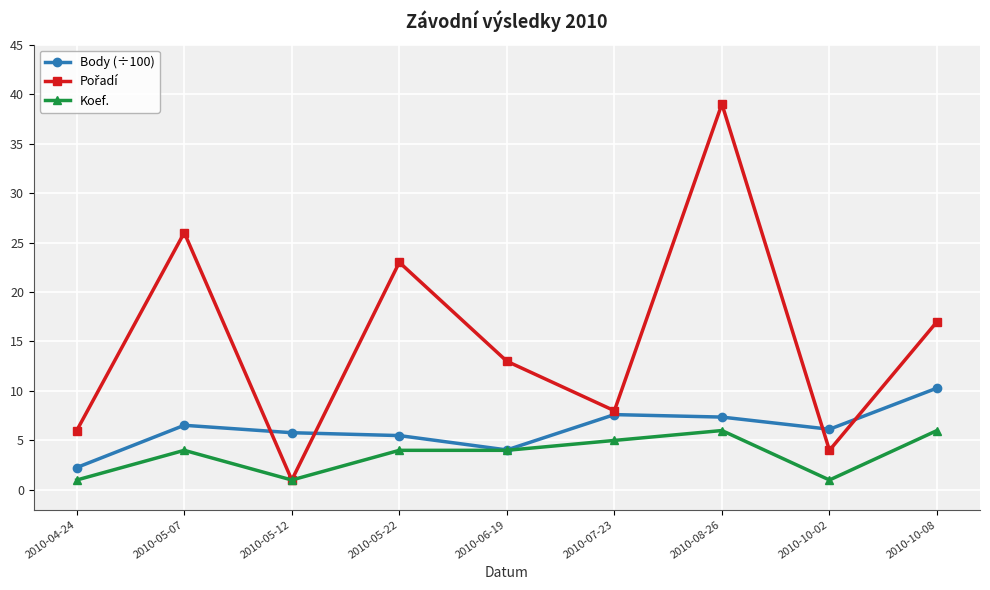

How many data points in Body (÷100) are less than 6?

4